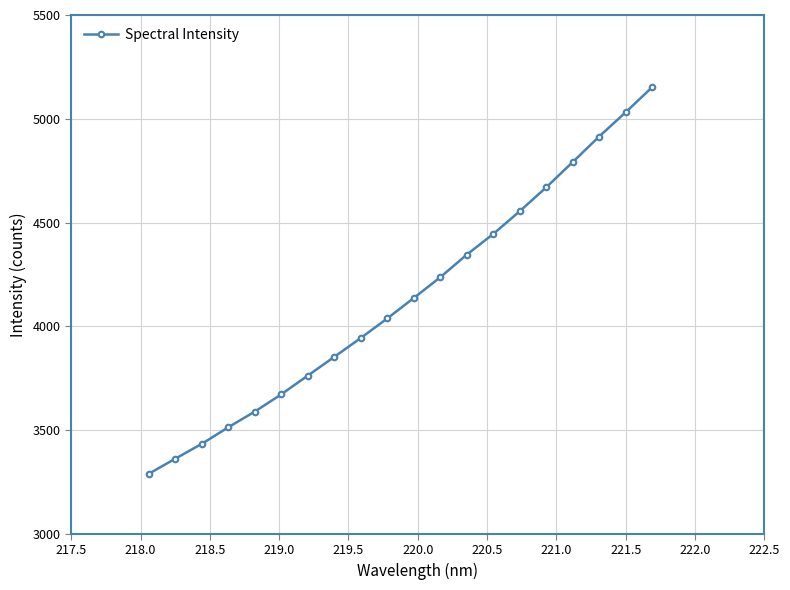

Reading right to left, transcribe all the data shown in this chart.

5151.7	5031.0	4914.2	4791.1	4669.4	4554.2	4444.7	4345.0	4236.1	4136.3	4037.7	3943.6	3852.4	3762.4	3672.2	3588.8	3513.3	3433.5	3361.9	3289.2